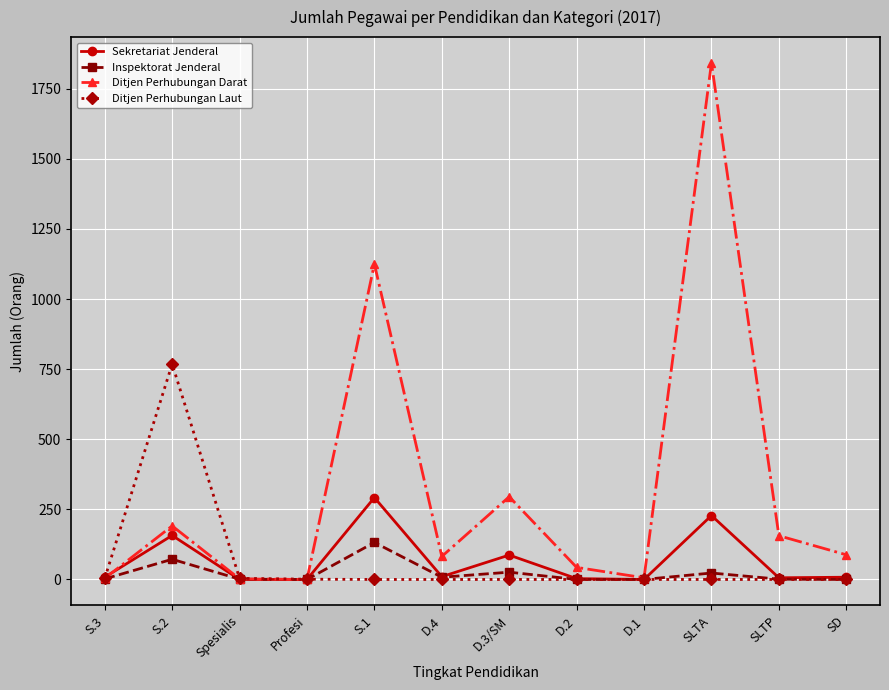

What is the total value across all series at D.4?

100